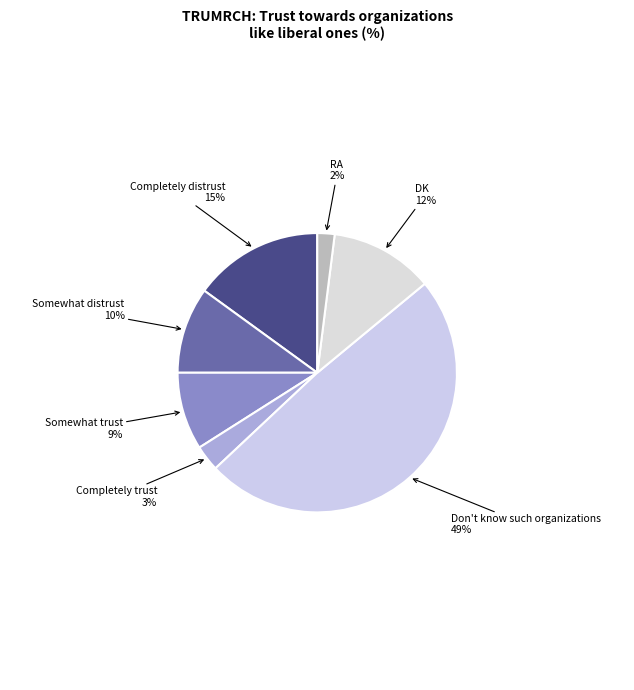

Between Completely trust and DK, which is larger?

DK